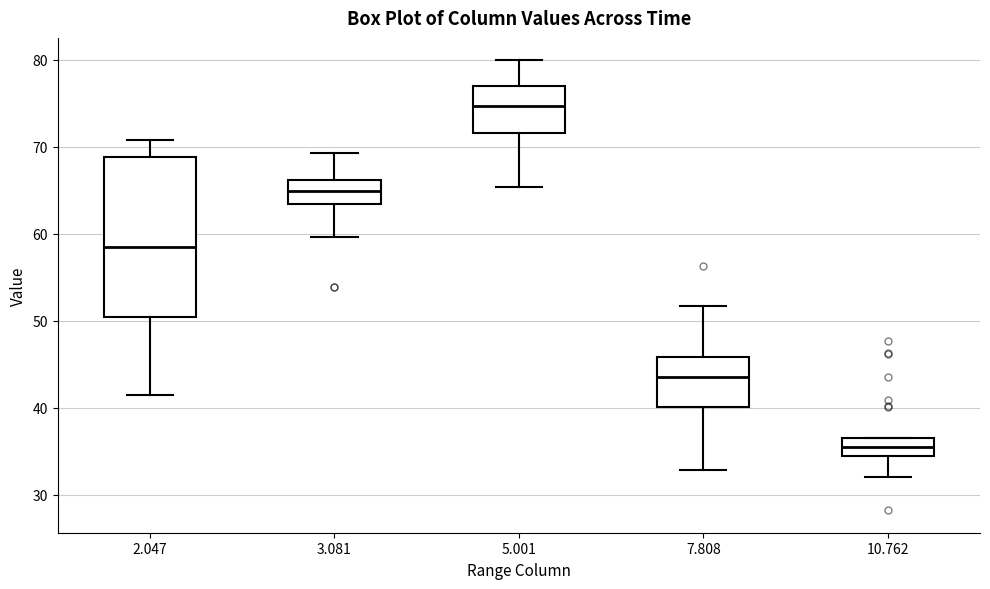

Which box is the tallest, from its lower edge to its upper edge?

2.047